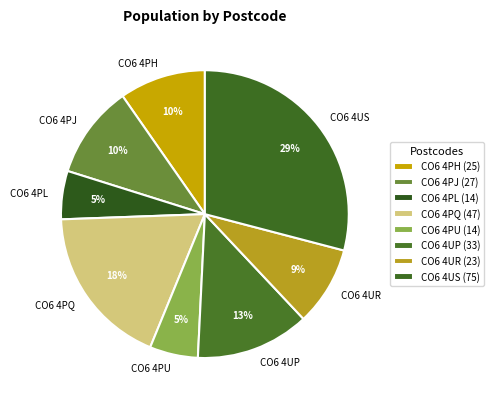

Count the number of slices in the pie.

8